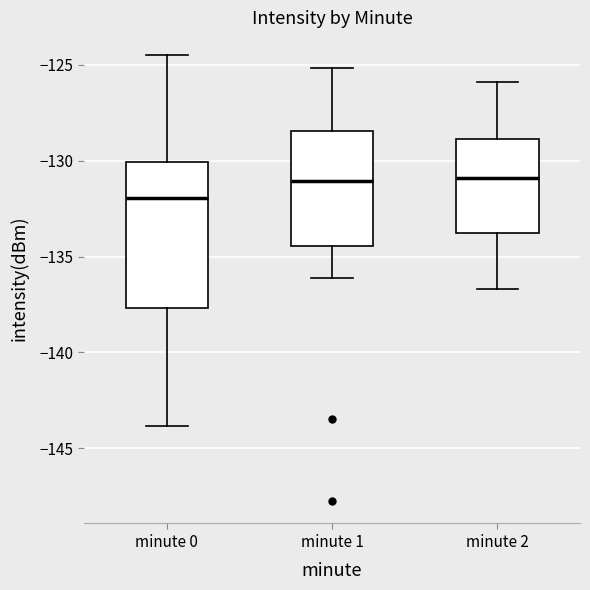

Where does the median line of the box for minute 0 sit on the y-axis? The values are not printed on the chart, so give them approximately, as read against the axis.

-132.0